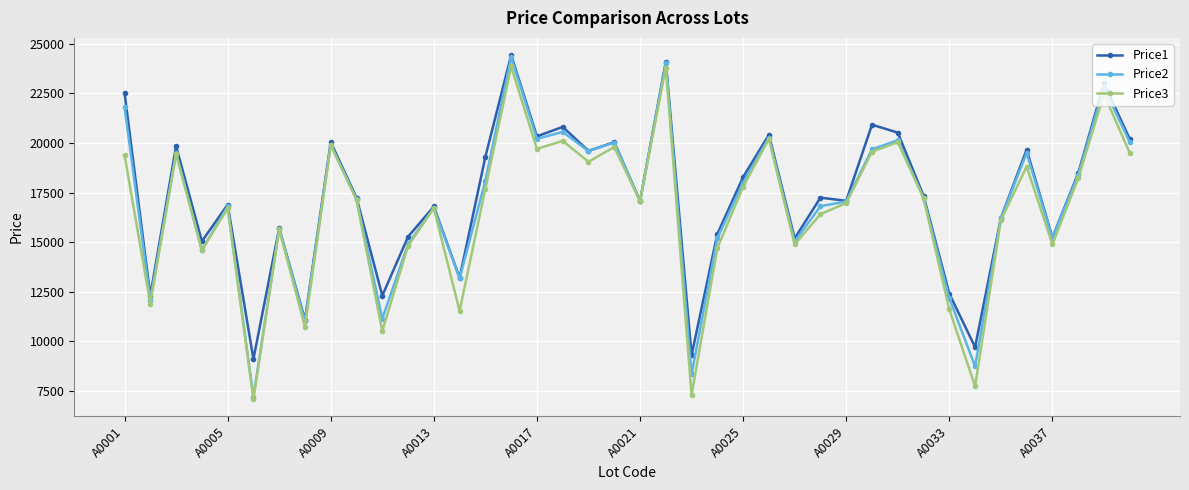

What is the value of the Price3 point at the 23rd from the left?

7299